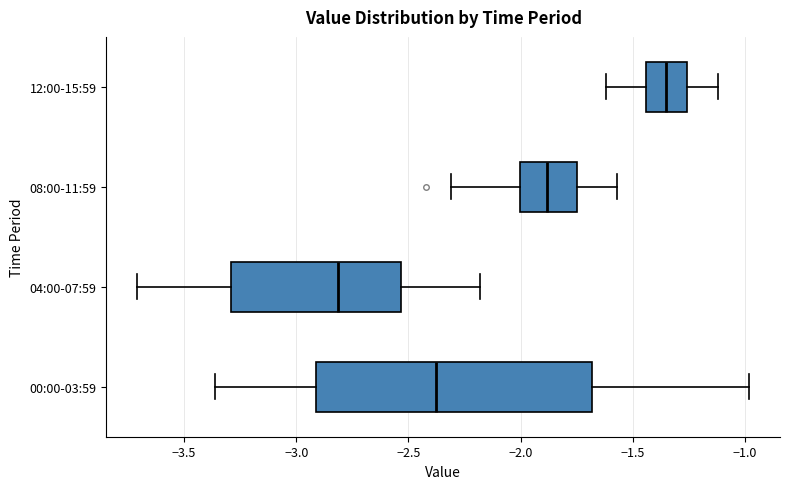

Reading bottom to top, transcribe this box plot: for each box, give where its median line is, the range the box spans, and where its two whiskers end, as read against the x-axis. The values are not printed on the chart, so give them approximately, as read against the axis.

00:00-03:59: median -2.35, box -2.90 to -1.70, whiskers -3.35 to -1.00
04:00-07:59: median -2.80, box -3.30 to -2.55, whiskers -3.70 to -2.20
08:00-11:59: median -1.90, box -2.00 to -1.75, whiskers -2.30 to -1.55
12:00-15:59: median -1.35, box -1.45 to -1.25, whiskers -1.60 to -1.10